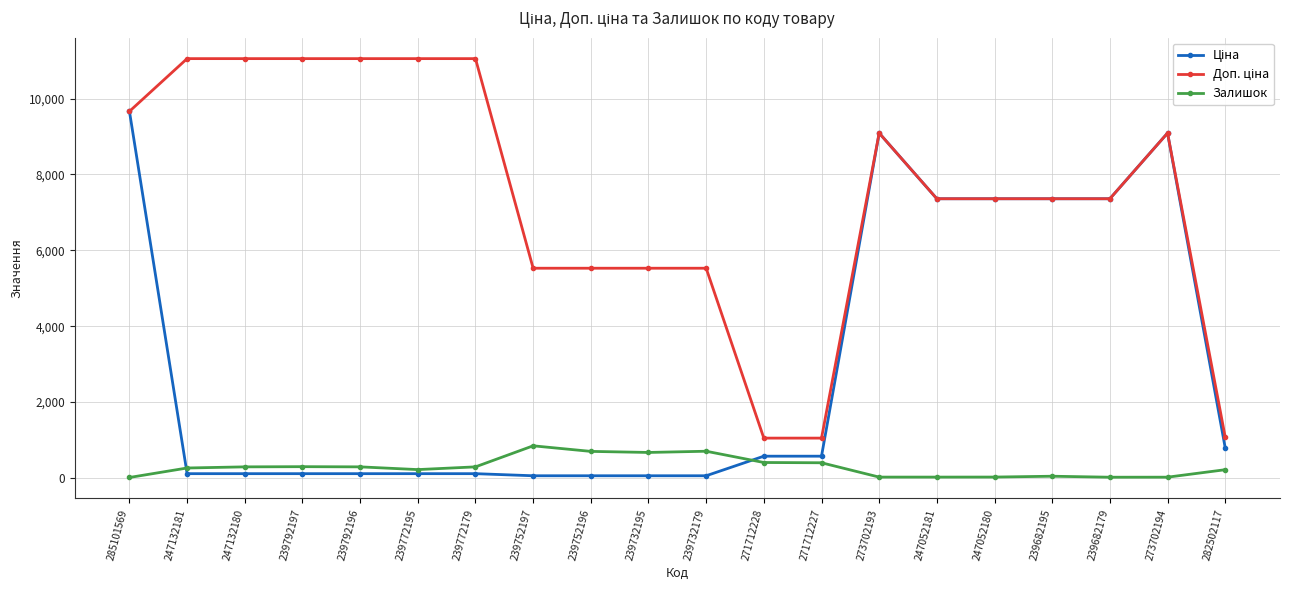

At how many categories does at least one series exceed 6733?

13